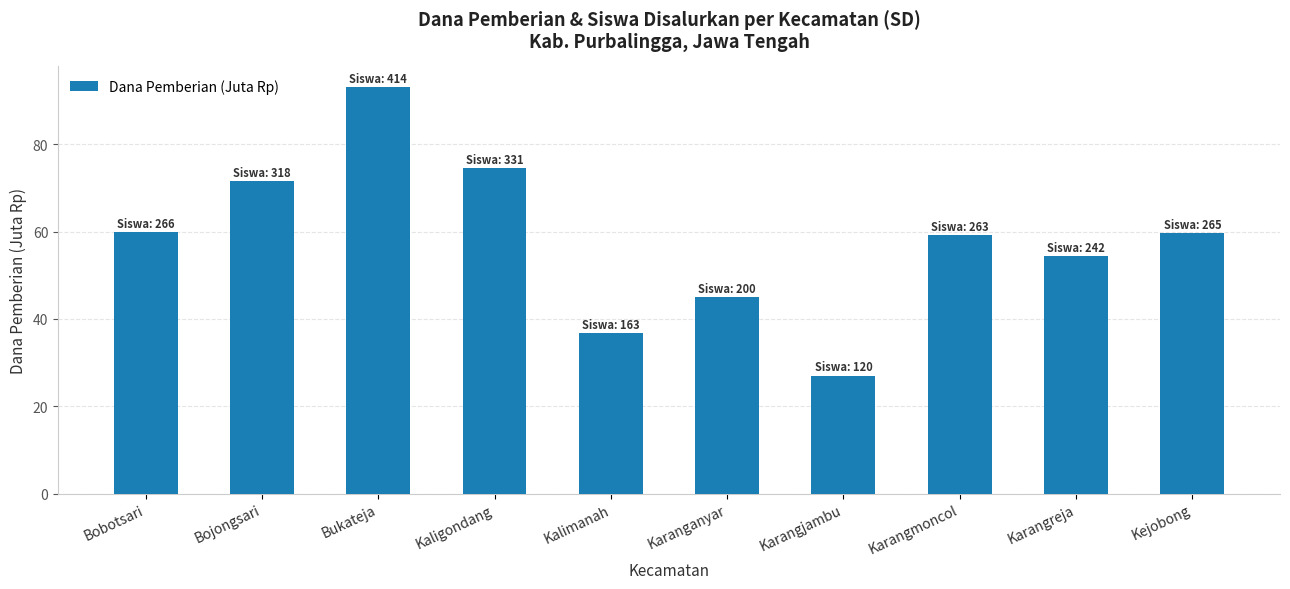

Count the number of categories in the chart.

10